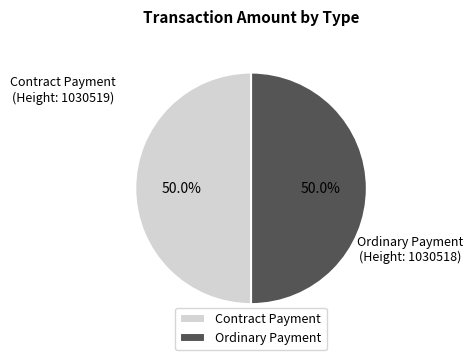

Approximately how many times larger is the value at Contract Payment compared to Ordinary Payment?

1.0